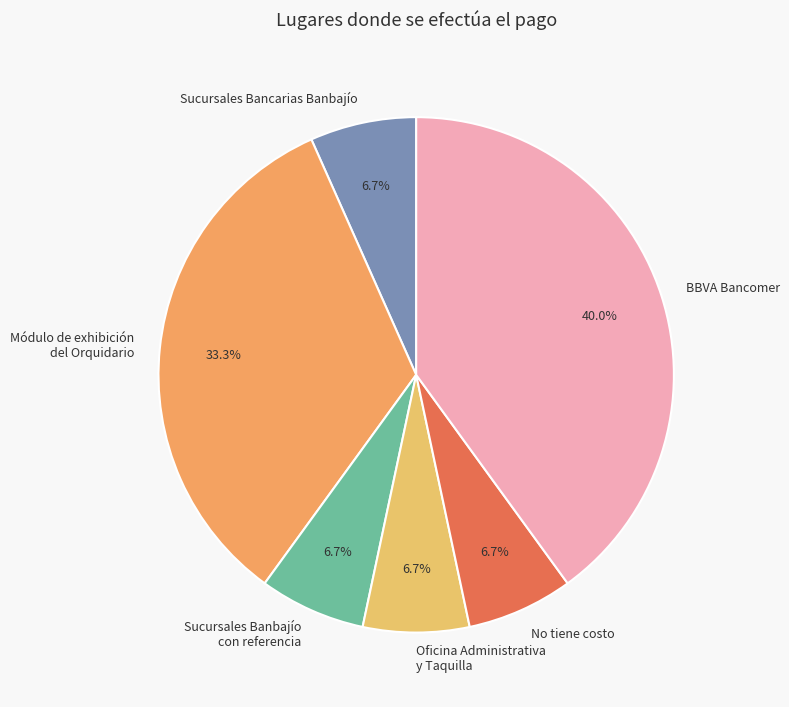

Is it true that BBVA Bancomer is 21% of the pie?

False